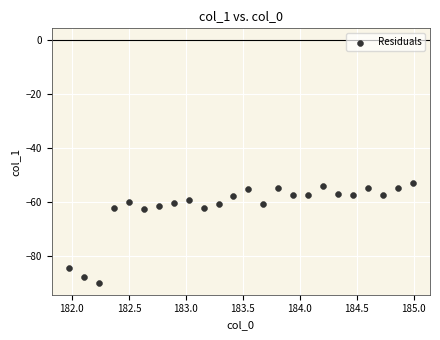

What is the range of X values (max minus min)?

3.0